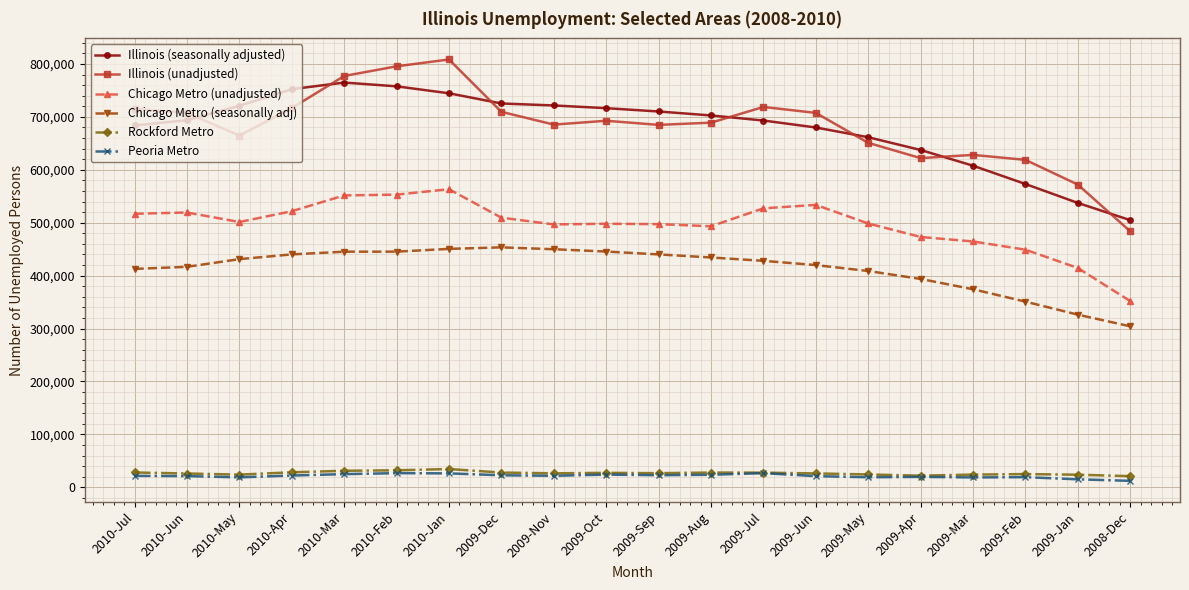

At how many categories does at least one series exceed 287233?

20